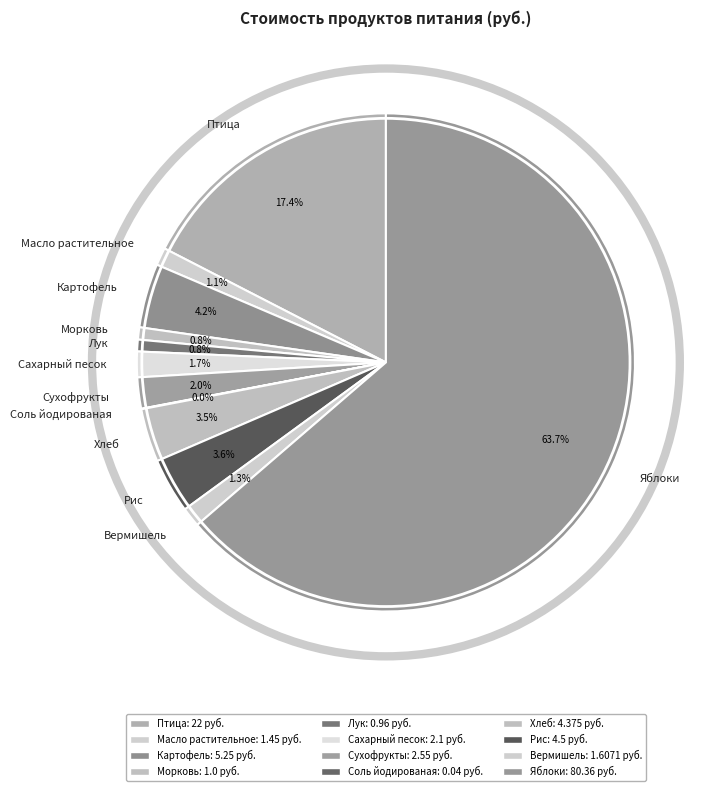

Between Лук and Хлеб, which is larger?

Хлеб